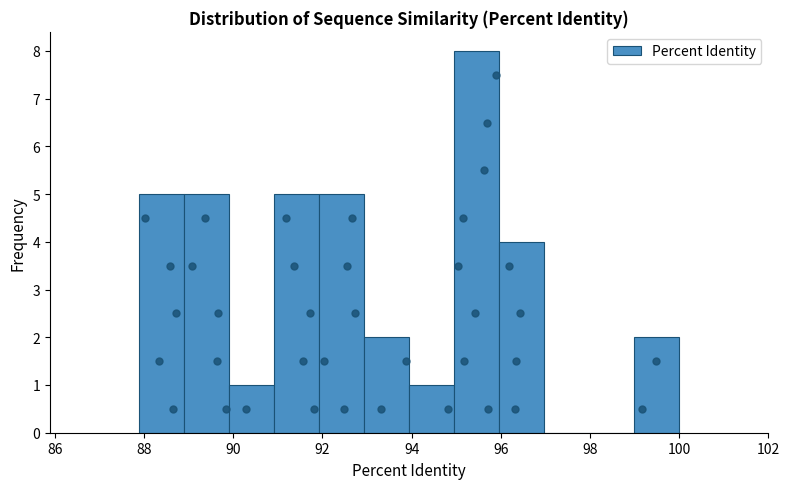

Reading left to right, transcribe this chart: for each bar, give the range it covers on the x-axis and its height. Neither the bar edges nor the heights are printed on the chart, so give them approximately, as read against the axes.

87.8 to 88.8: 5
88.8 to 90.0: 5
90.0 to 91.0: 1
91.0 to 92.0: 5
92.0 to 93.0: 5
93.0 to 94.0: 2
94.0 to 95.0: 1
95.0 to 96.0: 8
96.0 to 97.0: 4
97.0 to 98.0: 0
98.0 to 99.0: 0
99.0 to 100.0: 2